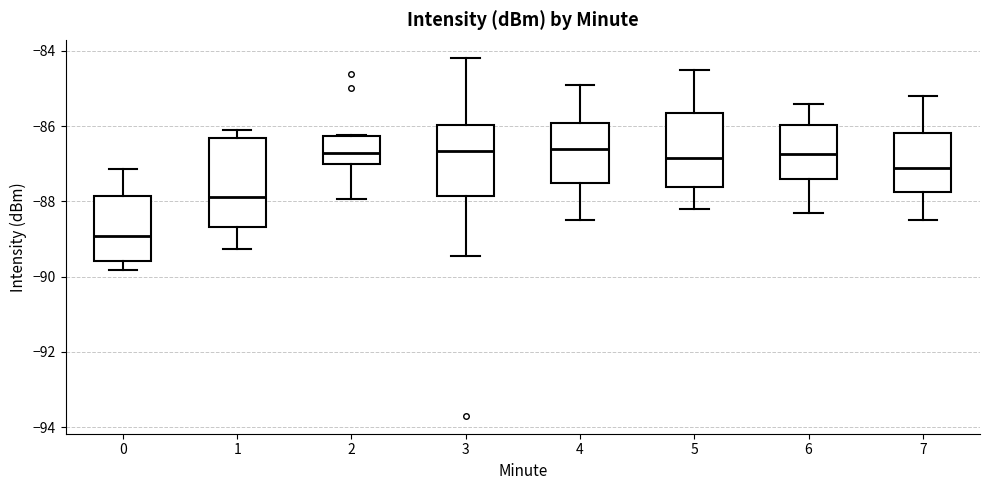

Reading left to right, read every box against the y-axis: the position of its median line, the range the box covers, and the ends of its whiskers. The values are not printed on the chart, so give them approximately, as read against the axis.

0: median -89.0, box -89.6 to -87.8, whiskers -89.8 to -87.2
1: median -87.8, box -88.6 to -86.4, whiskers -89.2 to -86.0
2: median -86.8, box -87.0 to -86.2, whiskers -88.0 to -86.2
3: median -86.6, box -87.8 to -86.0, whiskers -89.4 to -84.2
4: median -86.6, box -87.4 to -86.0, whiskers -88.4 to -84.8
5: median -86.8, box -87.6 to -85.6, whiskers -88.2 to -84.4
6: median -86.8, box -87.4 to -86.0, whiskers -88.2 to -85.4
7: median -87.0, box -87.8 to -86.2, whiskers -88.4 to -85.2